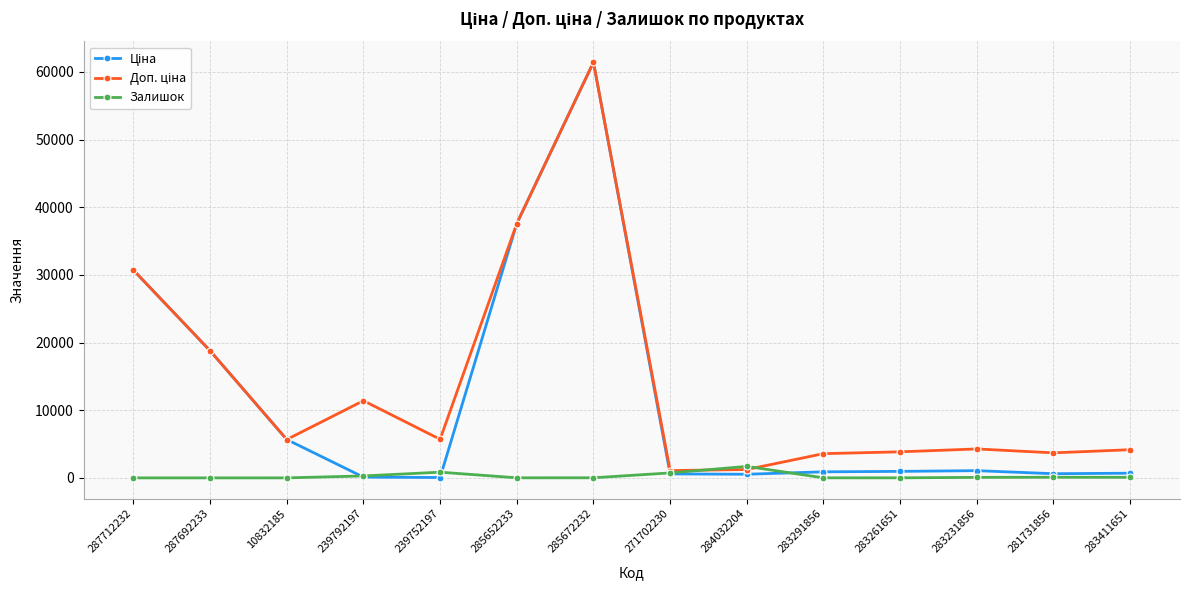

The Залишок series shows 16.0 at 285672232. True or false?

True